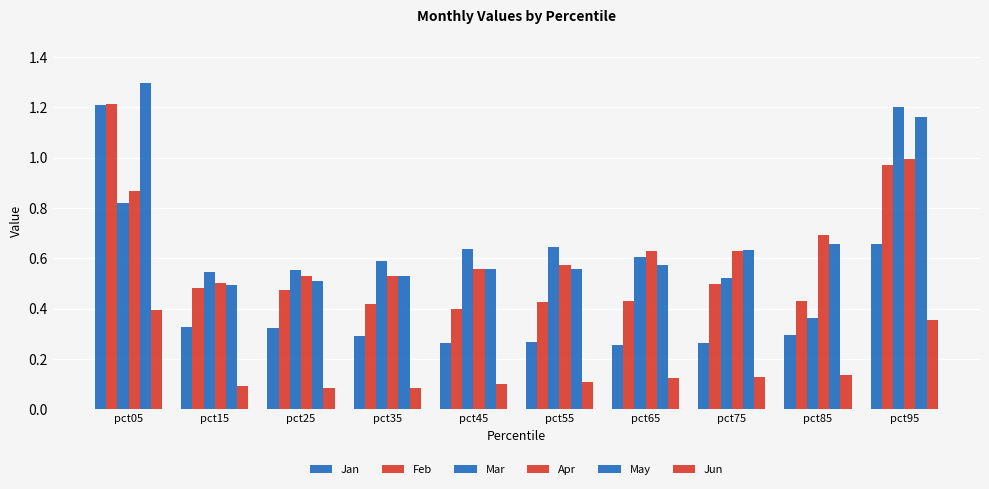

At pct85, list the series in order from largest to smallest.

Apr, May, Feb, Mar, Jan, Jun